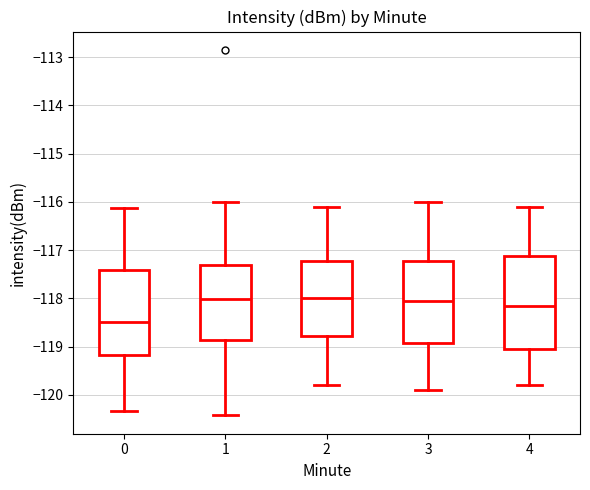

Which box's median line is the lowest?

0